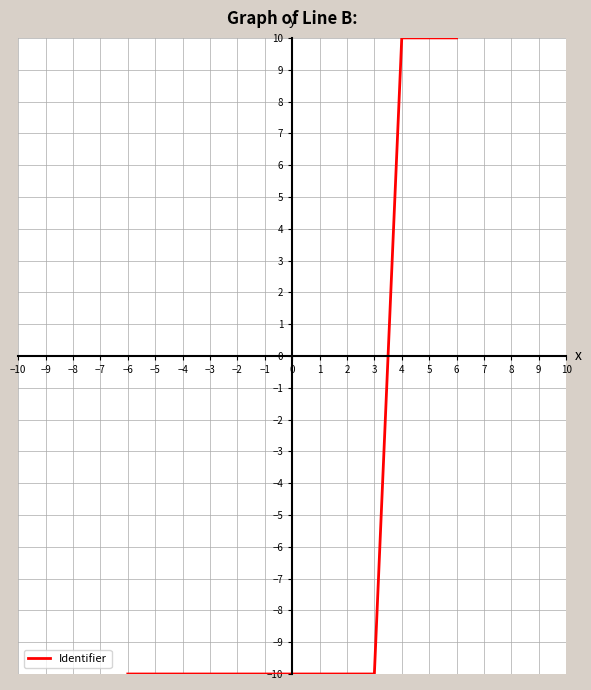

What is the difference between the second highest and second lowest values?

20.0